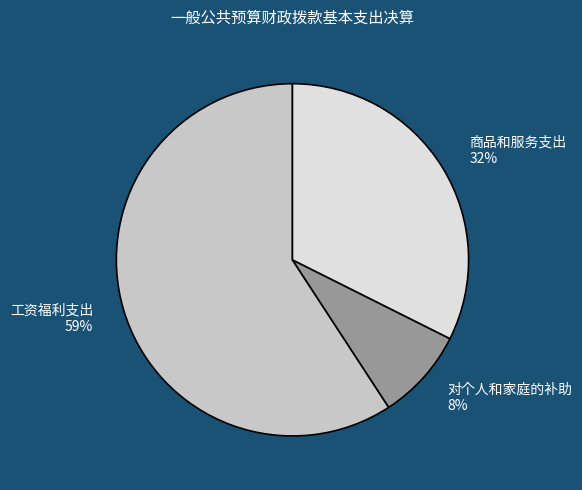

What is the ratio of the value at 工资福利支出 to the value at 商品和服务支出?

1.8